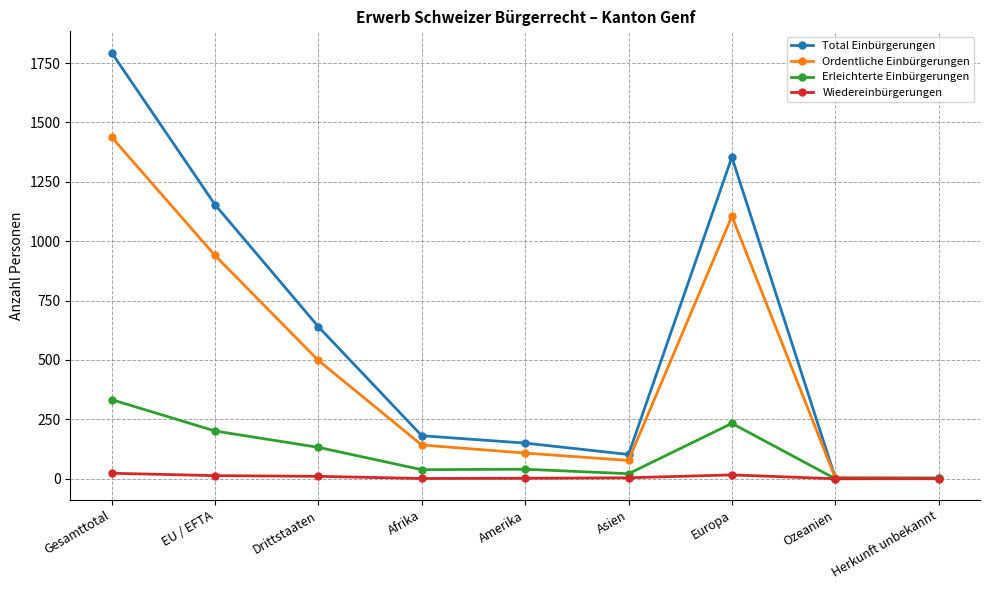

True or false: Erleichterte Einbürgerungen has more than 2 points higher than both neighbors.

False